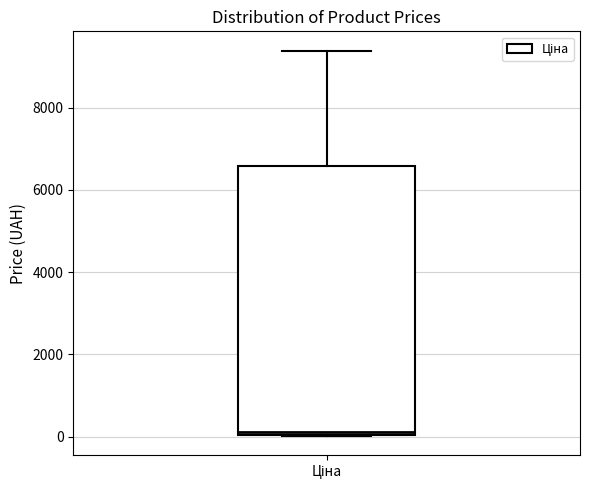

Transcribe this box plot: give where the median line is, the range the box spans, and where the two whiskers end, as read against the y-axis. The values are not printed on the chart, so give them approximately, as read against the axis.

median 200, box 0 to 6600, whiskers 0 to 9400